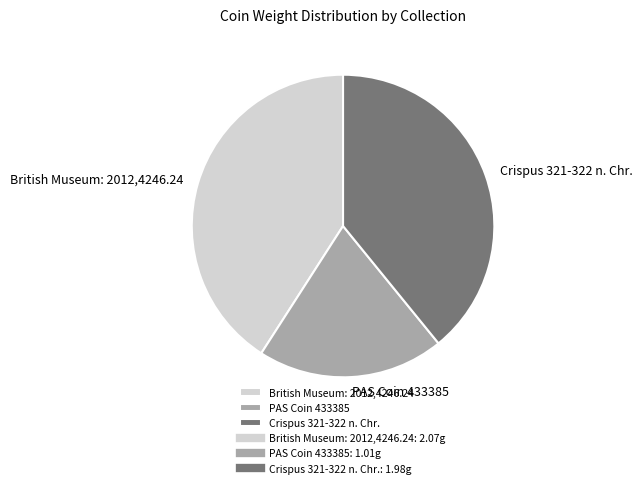

Between PAS Coin 433385 and Crispus 321-322 n. Chr., which is larger?

Crispus 321-322 n. Chr.